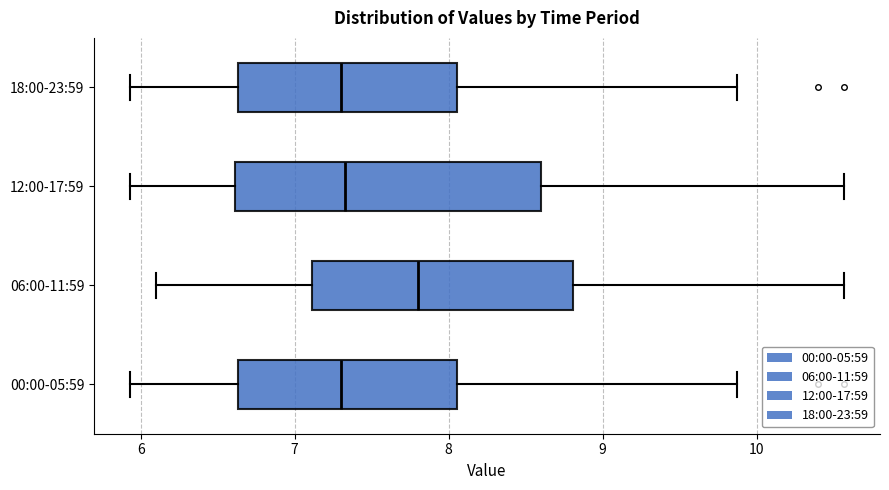

Comparing the boxes themselves (not the whiskers), which one is the widest?

12:00-17:59